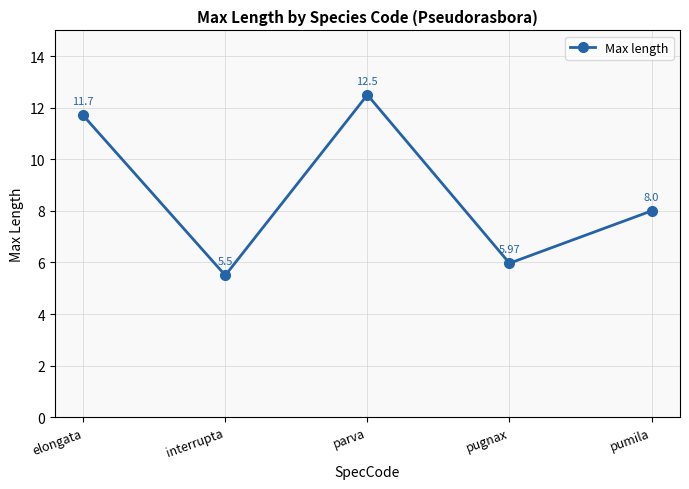

True or false: there are more than 0 points higher than both neighbors.

True